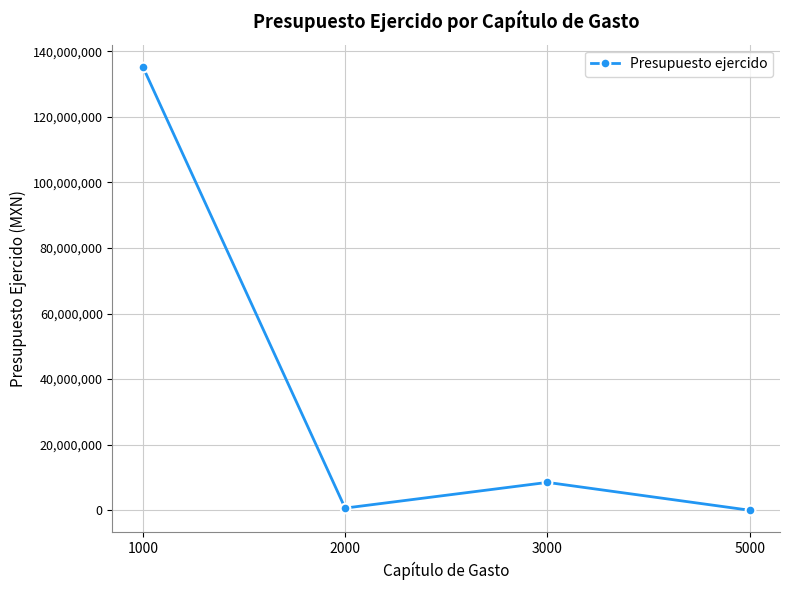

Reading left to right, list all the values displayed in this chart.

135273036.2	655404.3	8494931.3	0.0